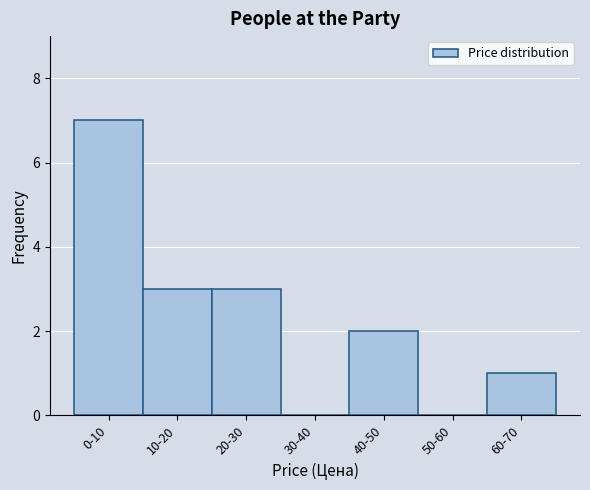

Reading left to right, extract all data points from this chart.

0-10=7	10-20=3	20-30=3	30-40=0	40-50=2	50-60=0	60-70=1